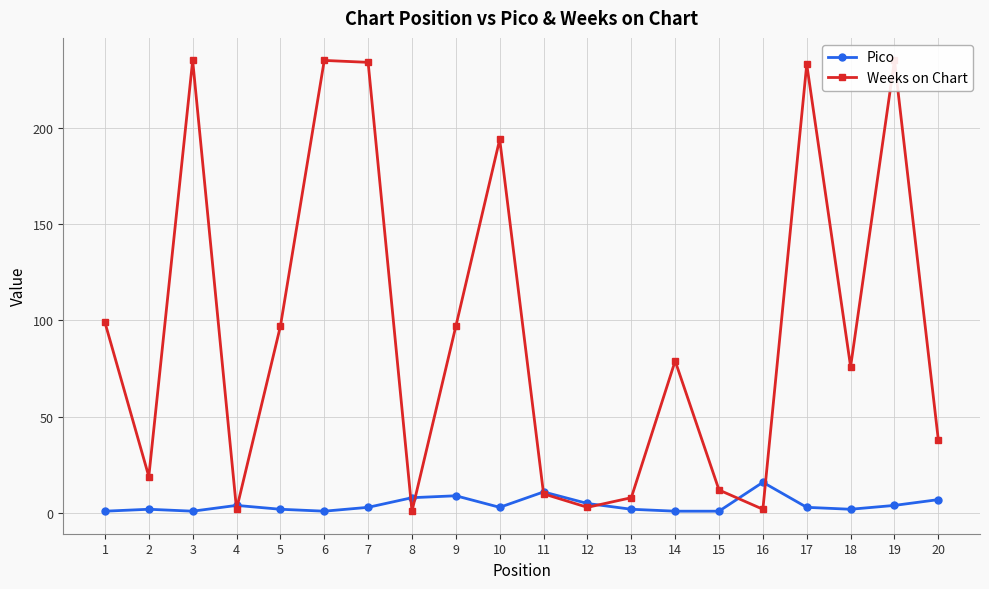

What is the lowest value of the Weeks on Chart series?

1